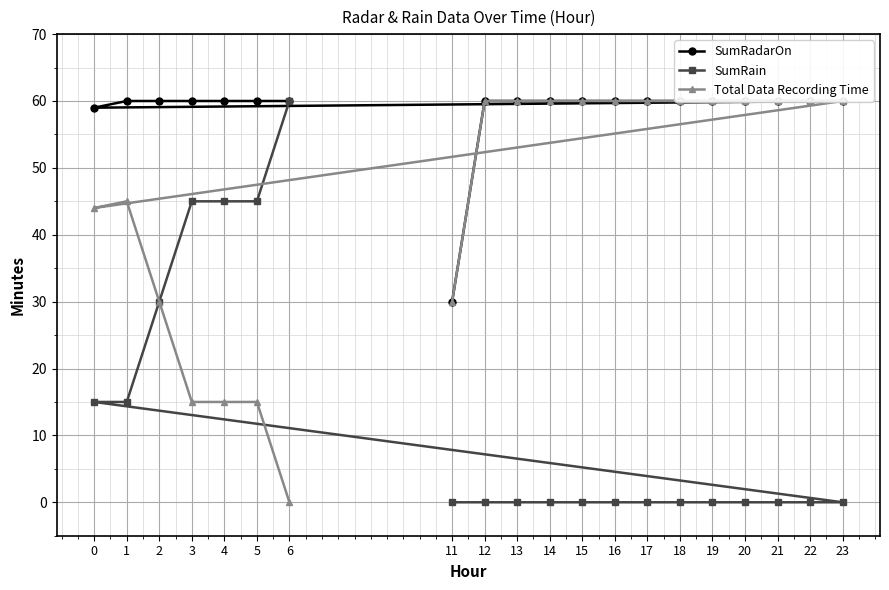

At how many categories does at least one series exceed 15?

20